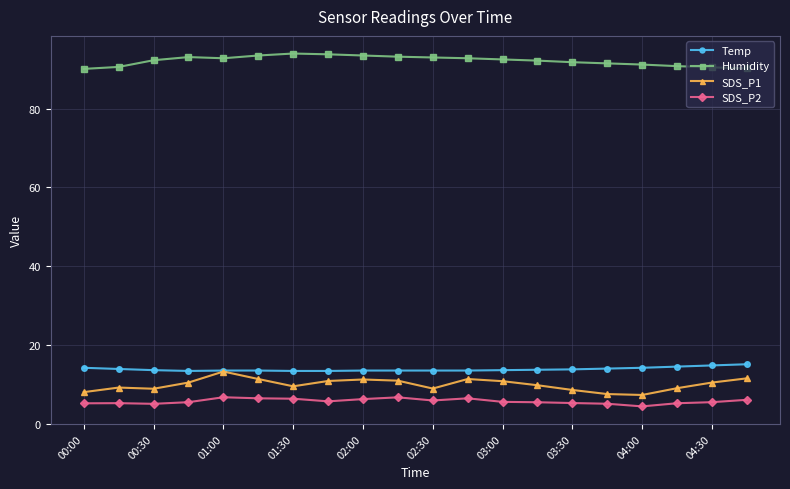

What is the value of the SDS_P2 point at the 10th from the left?

6.7